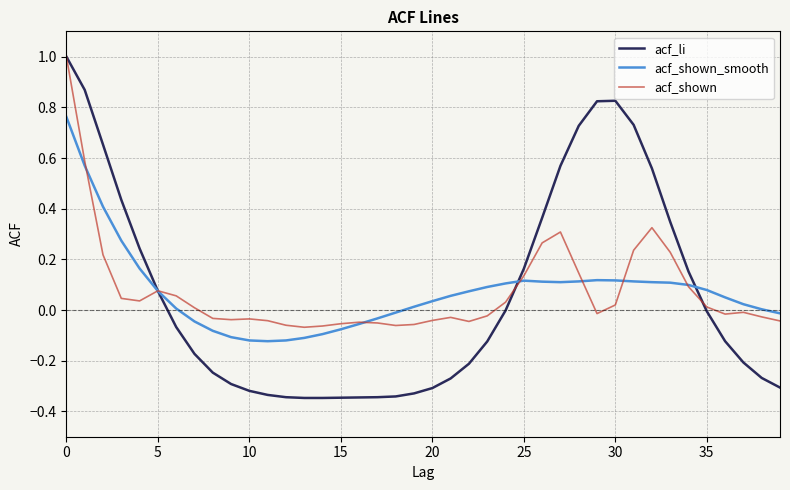

What is the greatest value displayed?

1.0